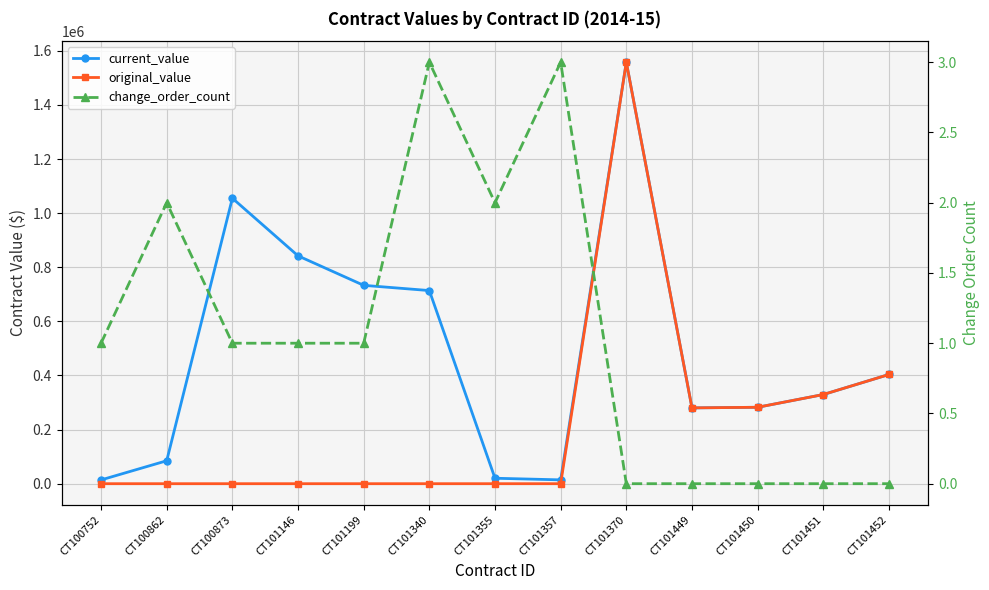

What are all the series names shown in the legend?

current_value, original_value, change_order_count